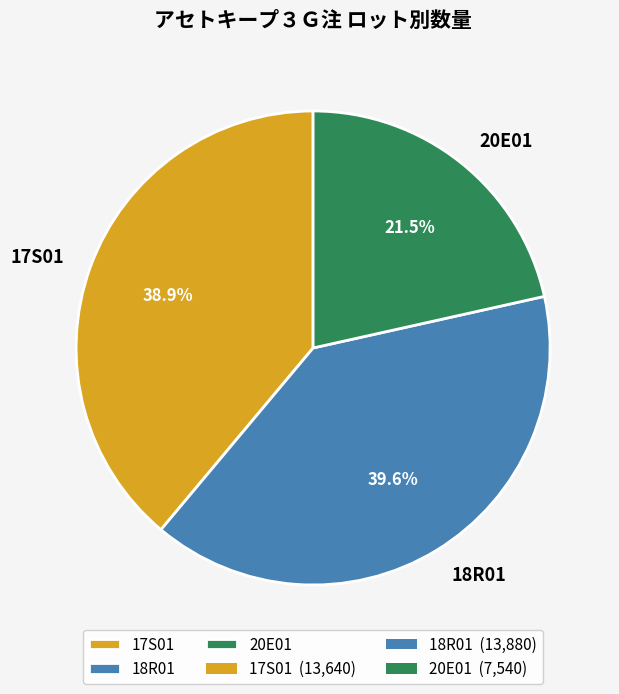

True or false: 18R01 accounts for 53% of the total.

False